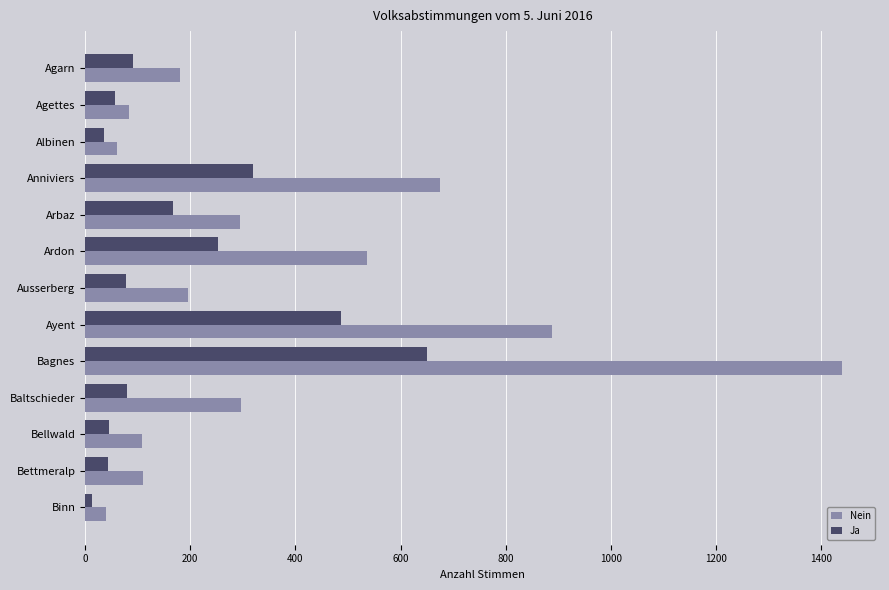

At how many categories does at least one series exceed 984?

1